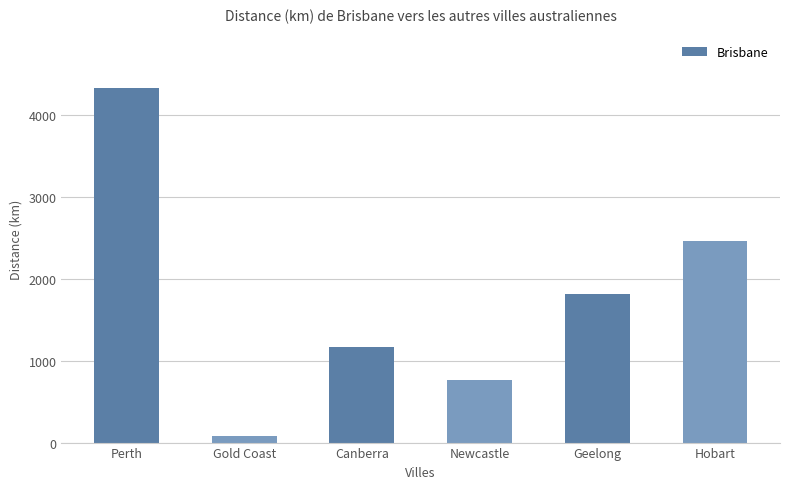

Between Hobart and Geelong, which is larger?

Hobart